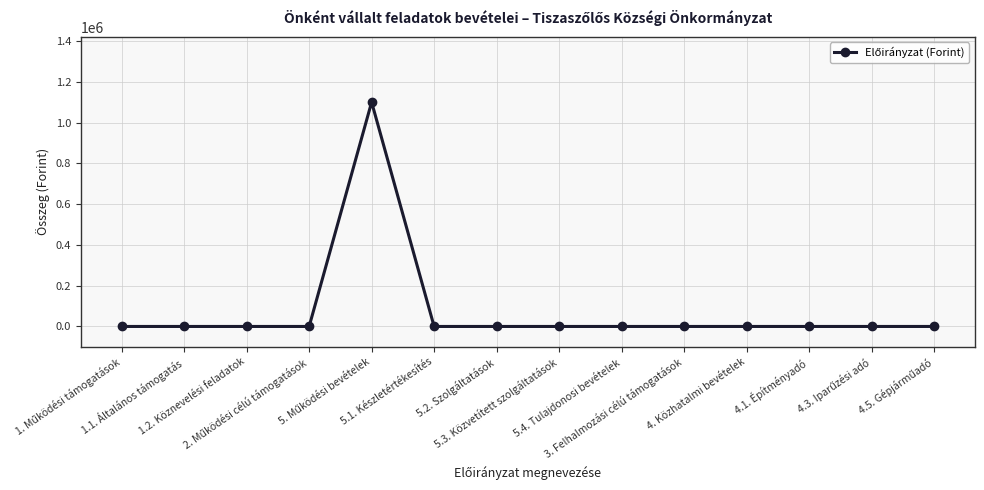

Count the number of values greater than 0.

1